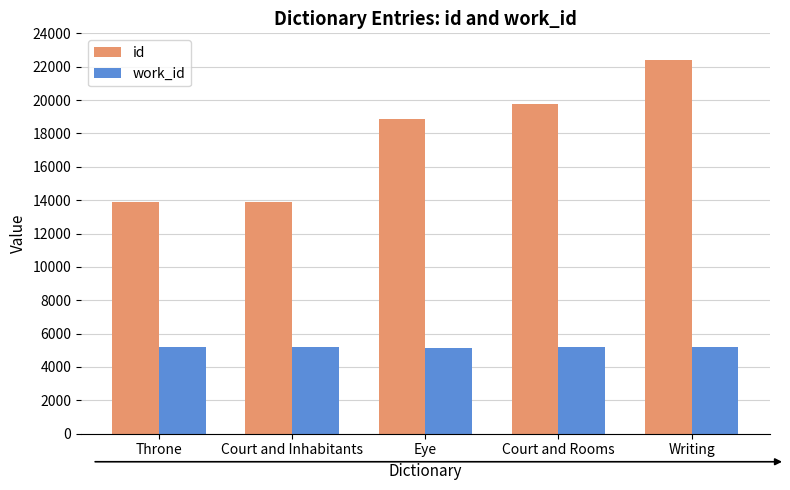

Is it true that work_id equals 8107 at Court and Rooms?

False